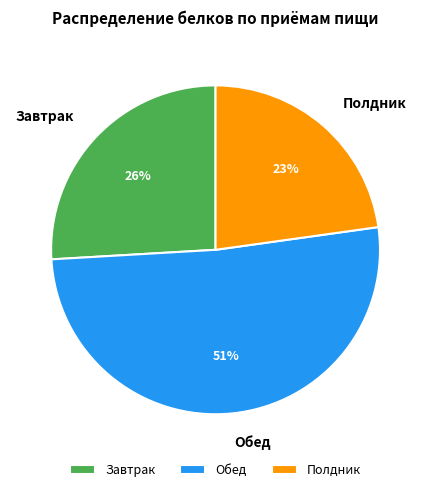

To the nearest percent, what percentage of the pie is Полдник?

23%